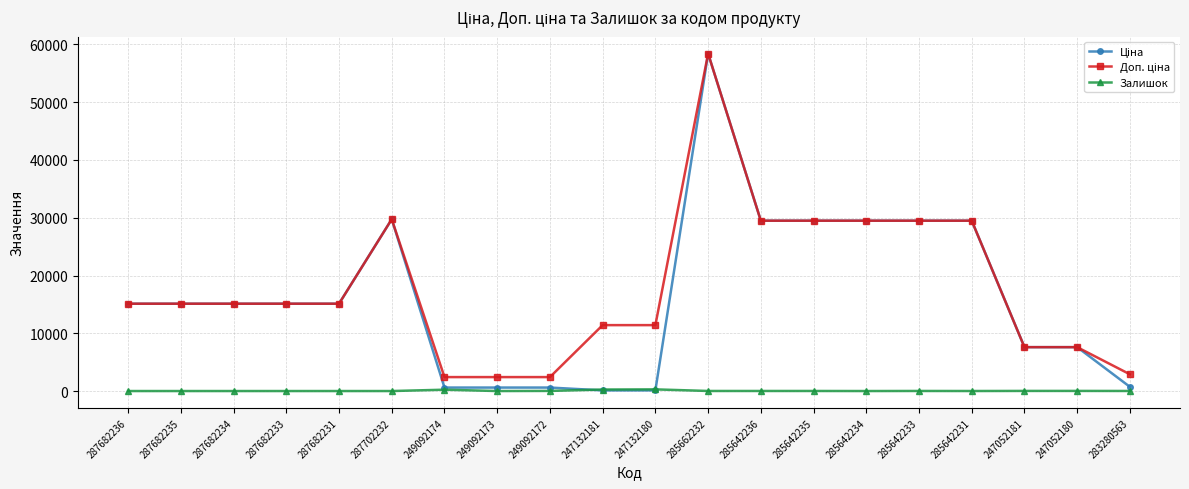

What is the difference between the Залишок values at 287702232 and 285642235?

11.0